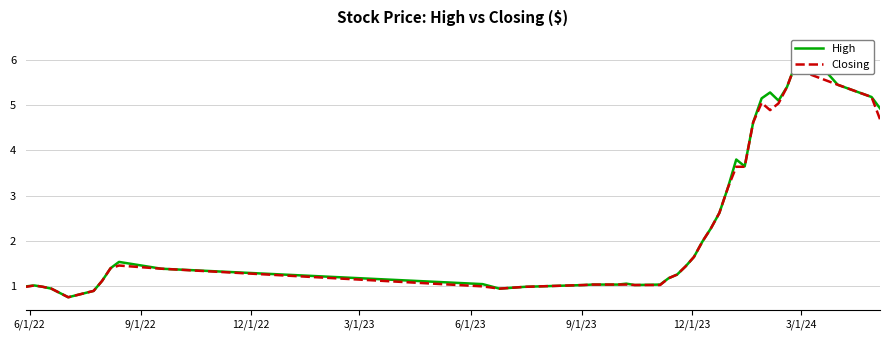

Rank the series by their maximum value, from lowest to highest.

Closing, High